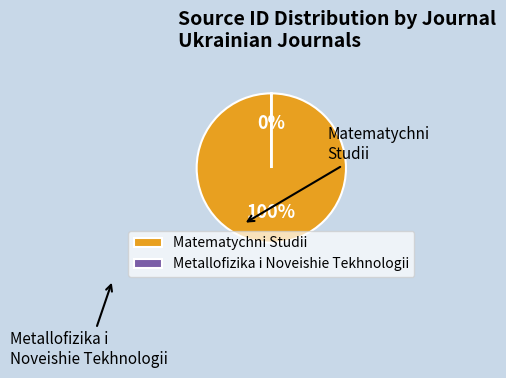

What is the ratio of the value at Matematychni Studii to the value at Metallofizika i Noveishie Tekhnologii?

771596.0